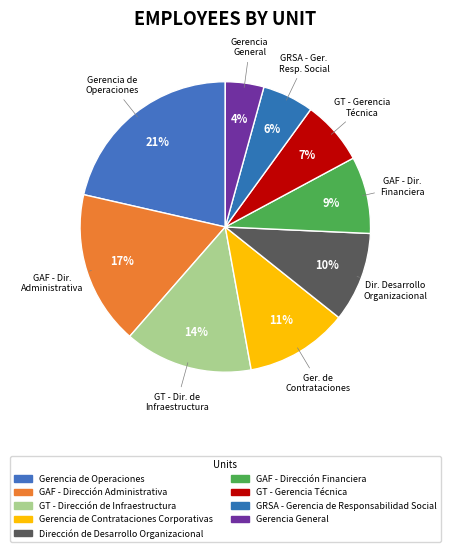

What is the ratio of the value at Dirección de Desarrollo Organizacional to the value at Gerencia General?

2.3